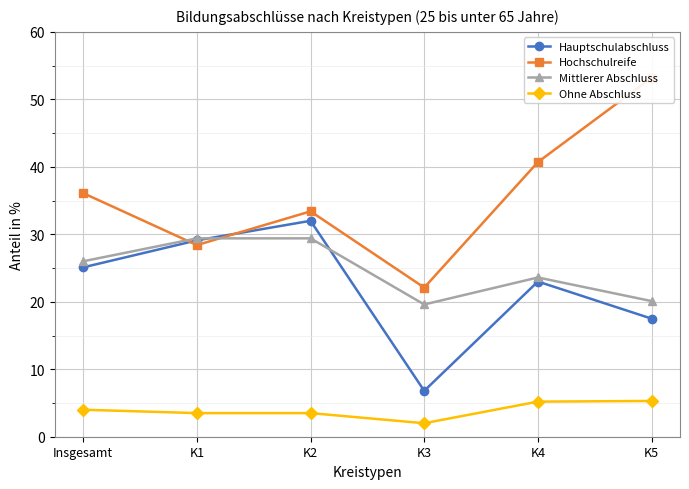

What is the difference between the maximum and second lowest values in the Mittlerer Abschluss series?

9.3